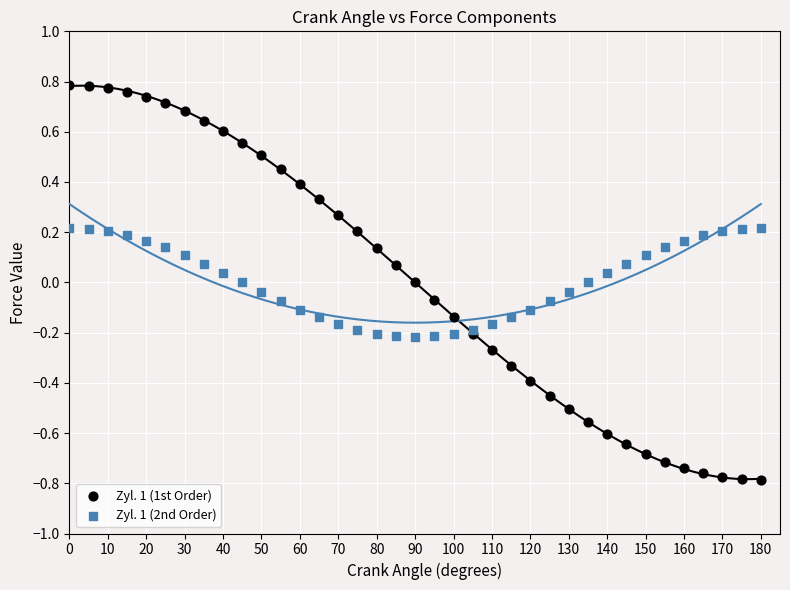

What are all the series names shown in the legend?

Zyl. 1 (1st Order), Zyl. 1 (2nd Order)